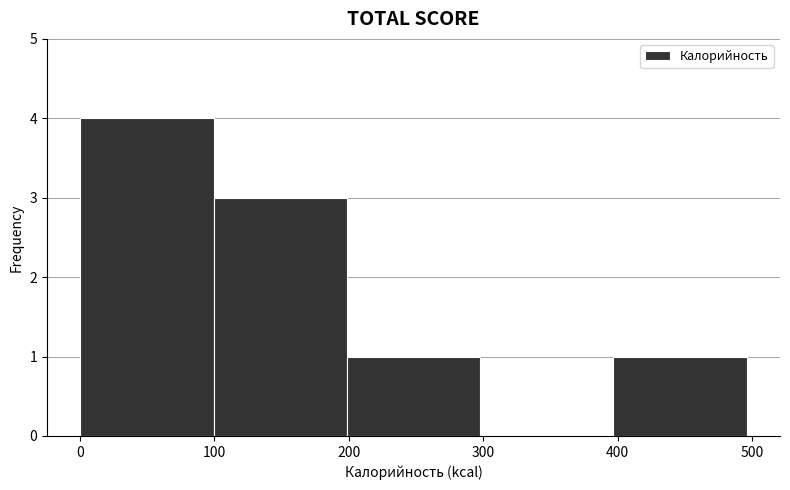

Reading left to right, transcribe this chart: for each bar, give the range it covers on the x-axis and its height. Neither the bar edges nor the heights are printed on the chart, so give them approximately, as read against the axes.

0 to 100: 4
100 to 200: 3
200 to 300: 1
300 to 400: 0
400 to 500: 1